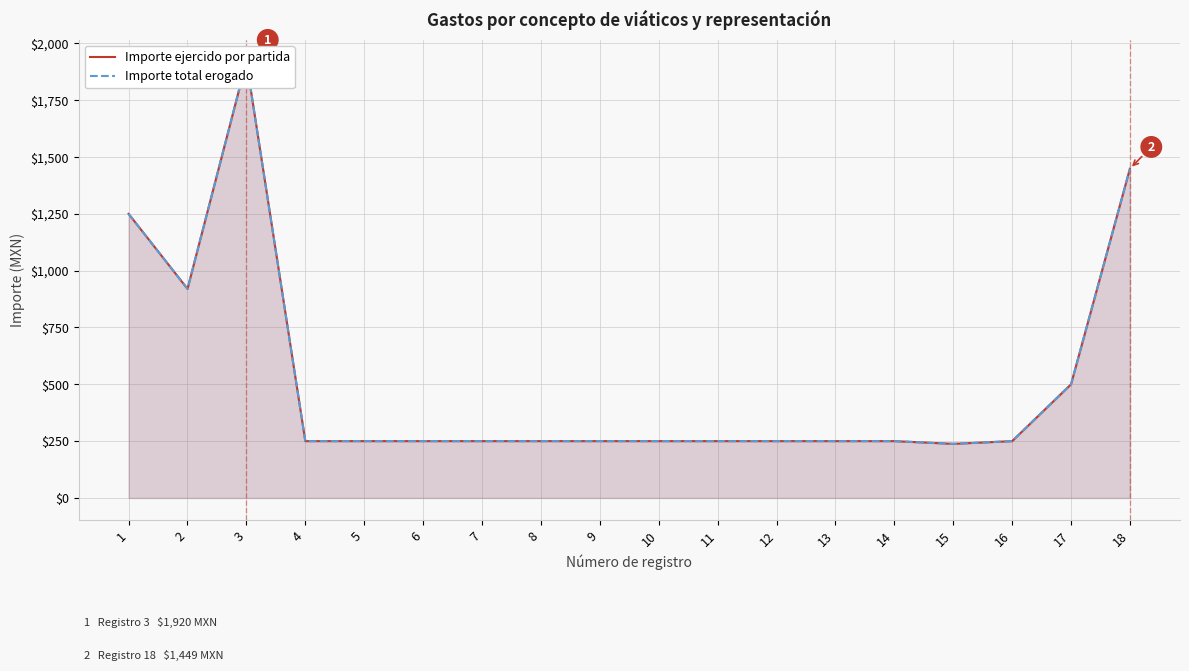

Reading right to left, transcribe all the data shown in this chart.

Importe ejercido por partida: 18=1449	17=500	16=250	15=238	14=250	13=250	12=250	11=250	10=250	9=250	8=250	7=250	6=250	5=250	4=250	3=1920	2=920	1=1250
Importe total erogado: 18=1449	17=500	16=250	15=238	14=250	13=250	12=250	11=250	10=250	9=250	8=250	7=250	6=250	5=250	4=250	3=1920	2=920	1=1250